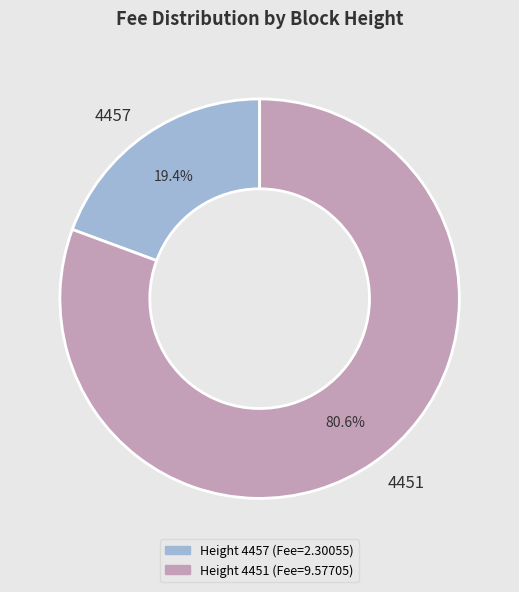

Which category has the biggest portion of the pie?

4451